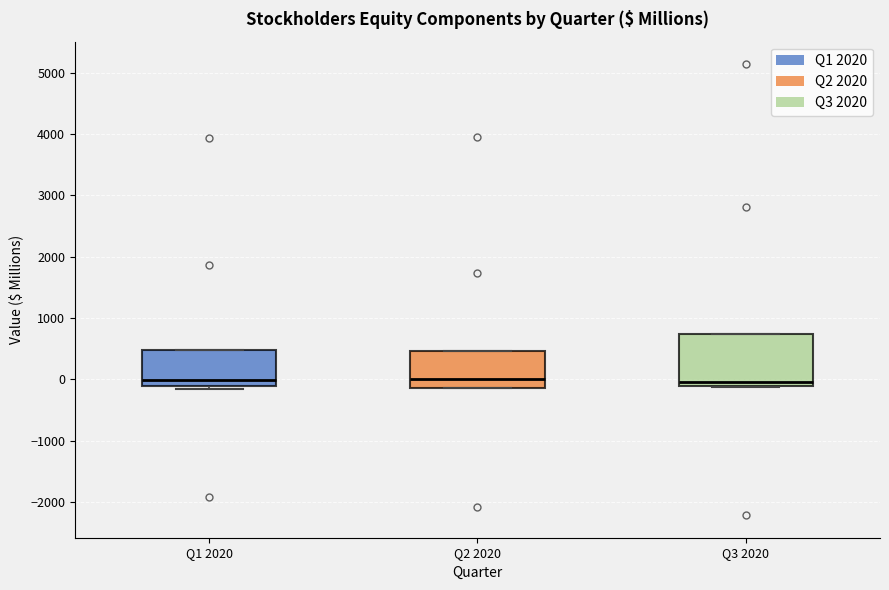

Which box is the tallest, from its lower edge to its upper edge?

Q3 2020